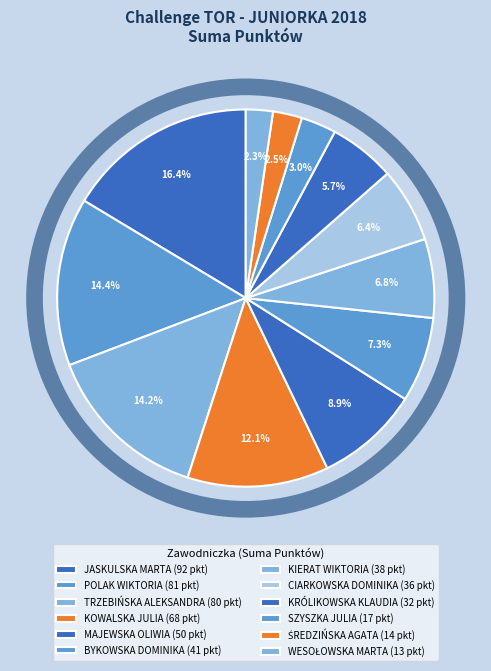

What is the smallest slice in the pie chart?

WESOŁOWSKA MARTA